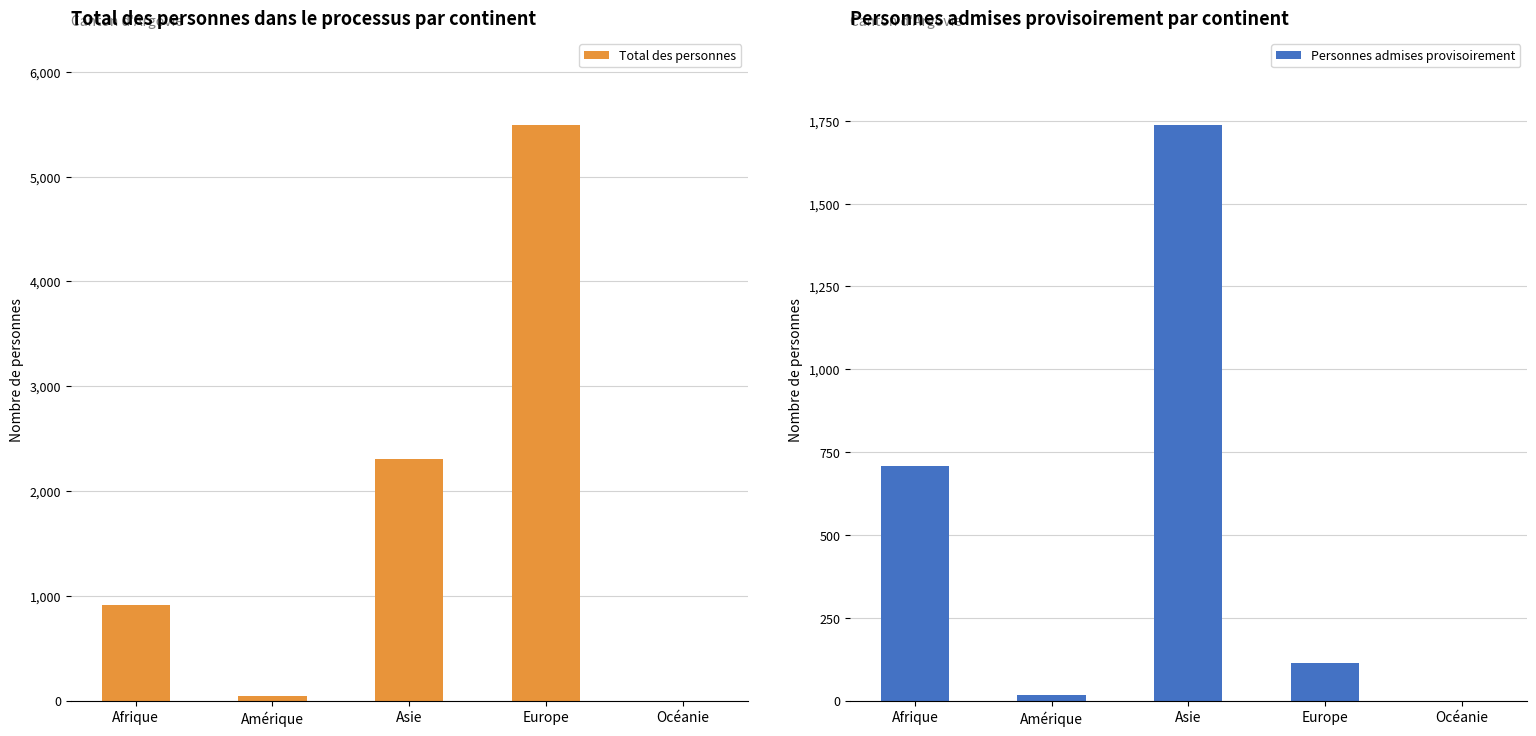

Rank the series by their average value, from lowest to highest.

Personnes admises provisoirement, Total des personnes